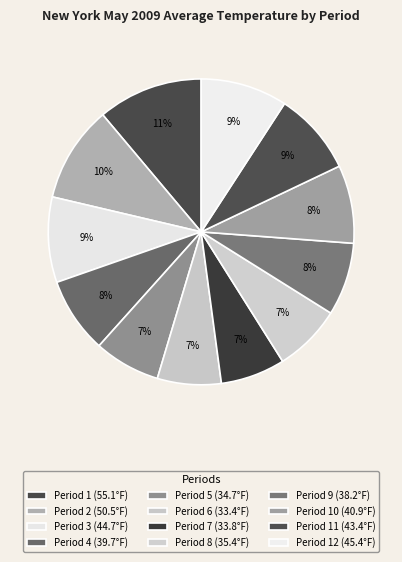

How many segments does this pie chart have?

12